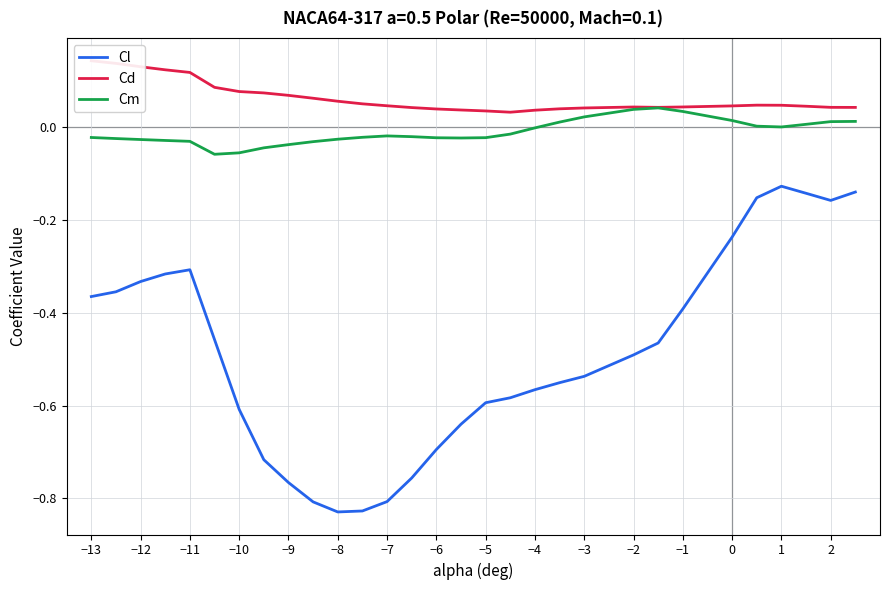

True or false: Cm and Cd intersect in this chart.

False